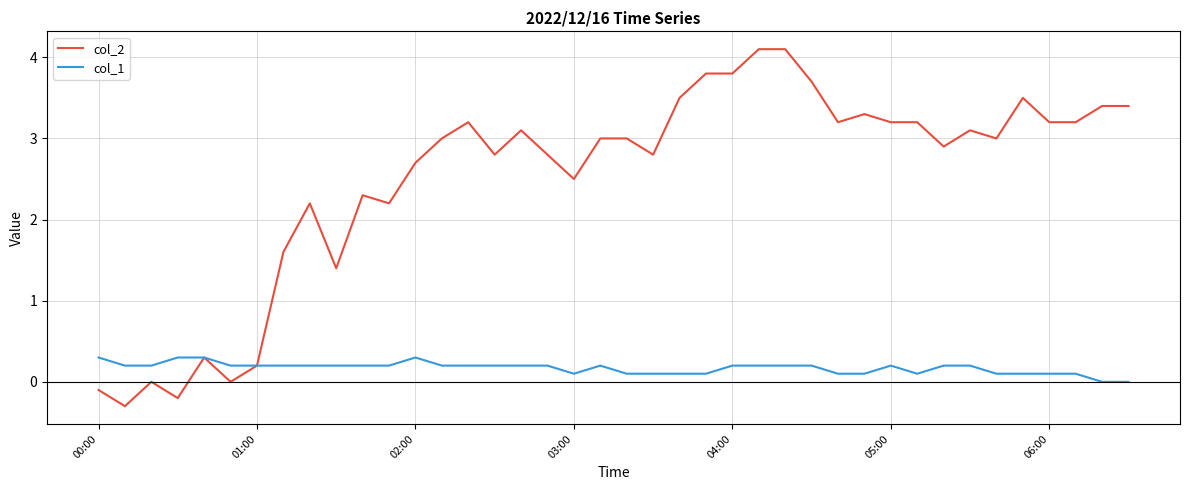

Rank the series by their maximum value, from lowest to highest.

col_1, col_2